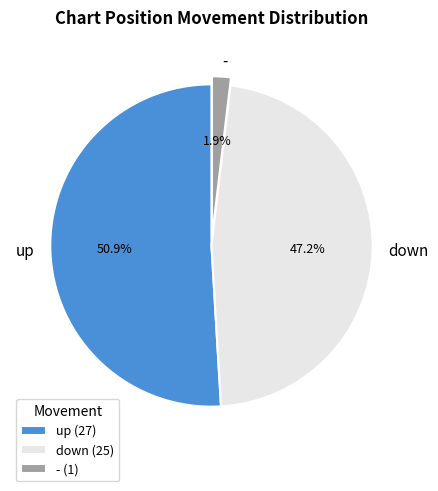

Which slice represents more than half of the pie?

up